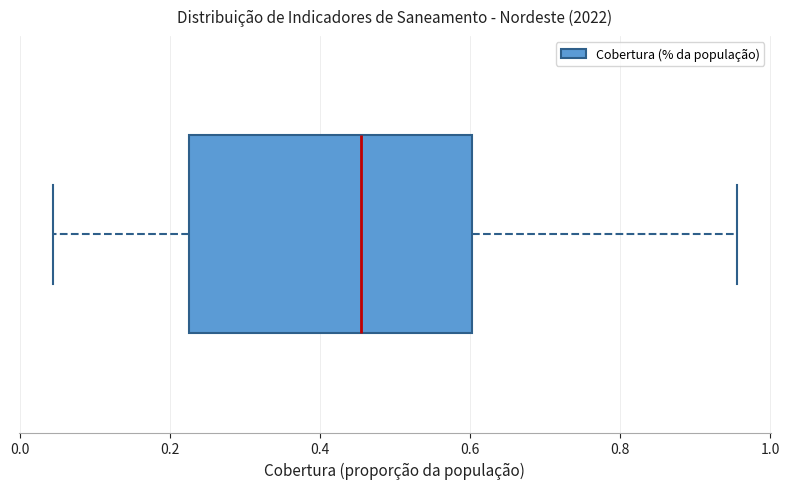

Read this box plot against the x-axis: the position of the median line, the range covered by the box, and the ends of both whiskers. The values are not printed on the chart, so give them approximately, as read against the axis.

median 0.46, box 0.22 to 0.60, whiskers 0.04 to 0.96